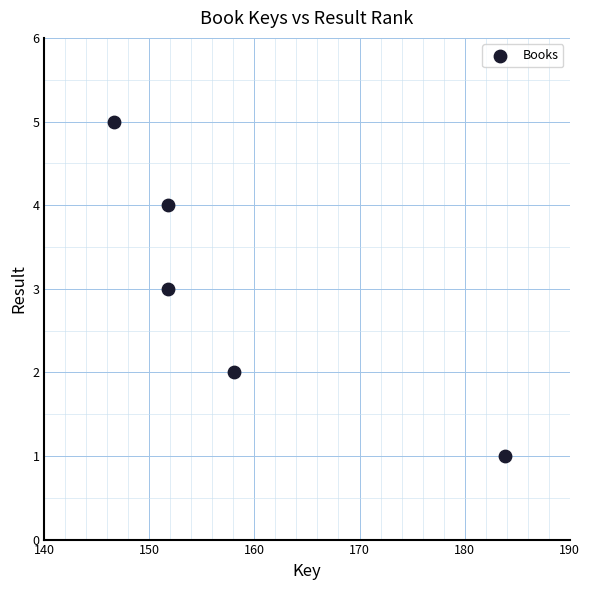

What is the average Y value?

3